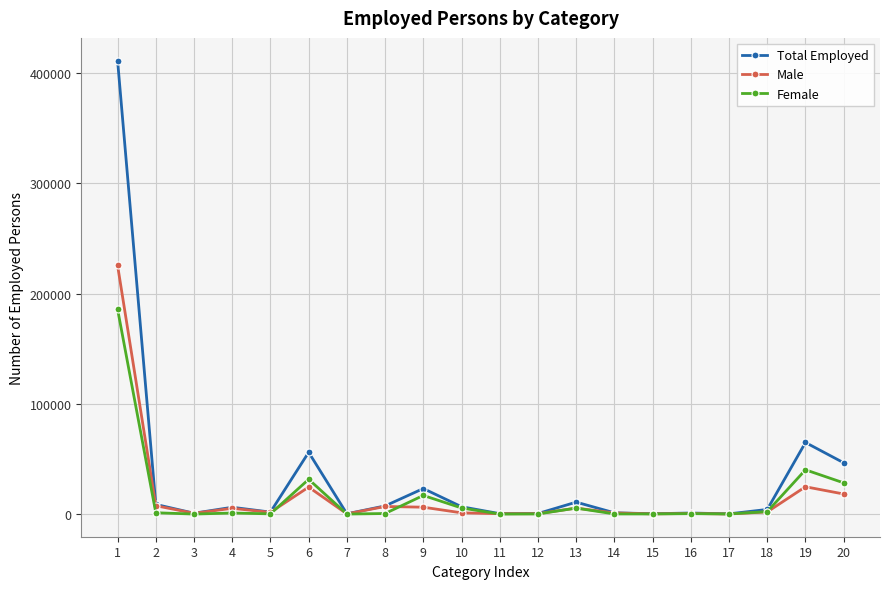

Between 6 and 15, which series saw the biggest shift?

Total Employed